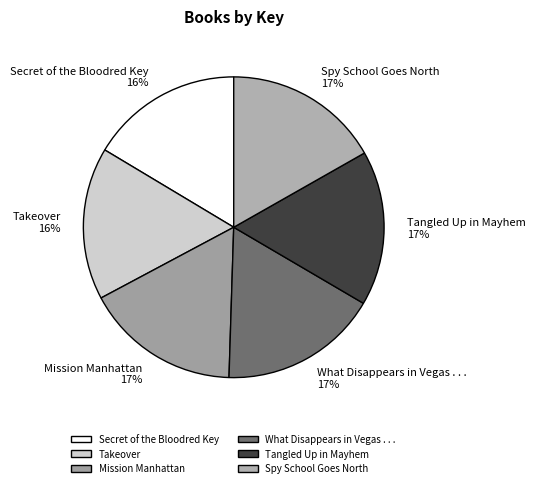

To the nearest percent, what percentage of the pie is Tangled Up in Mayhem?

17%